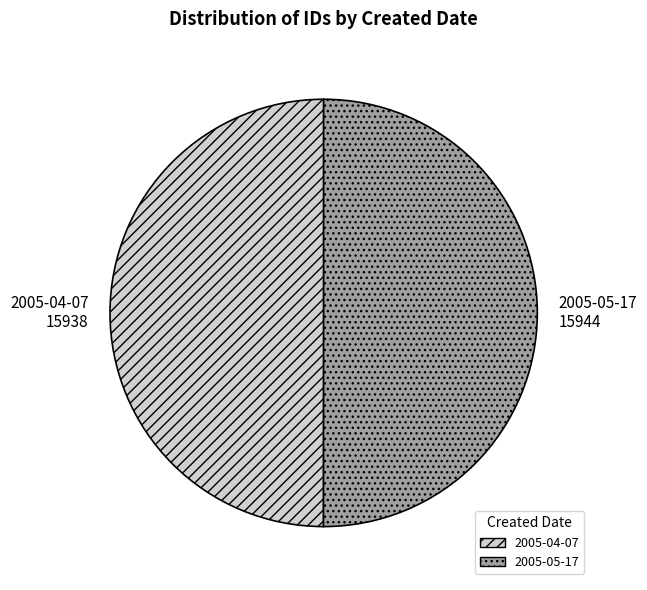

Is the sum of 2005-04-07 and 2005-05-17 greater than half?

Yes